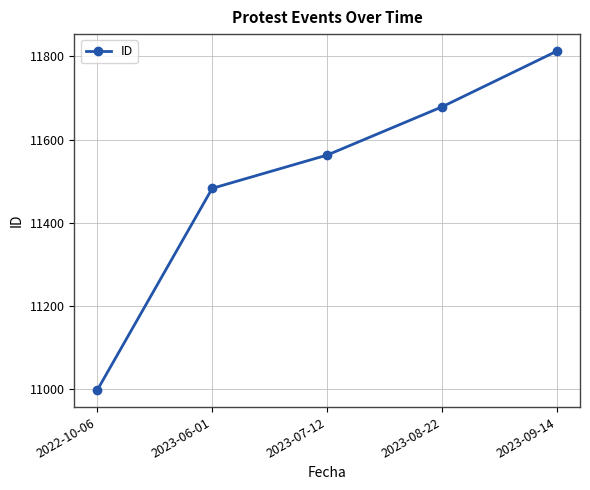

What is the difference between the values at 2023-08-22 and 2022-10-06?

681